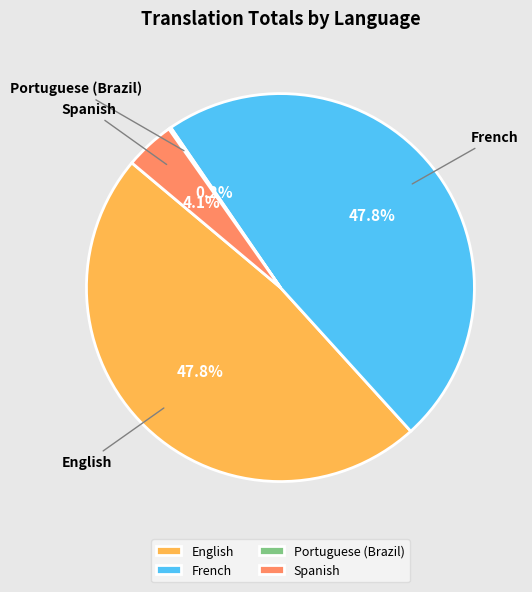

True or false: French accounts for 38% of the total.

False